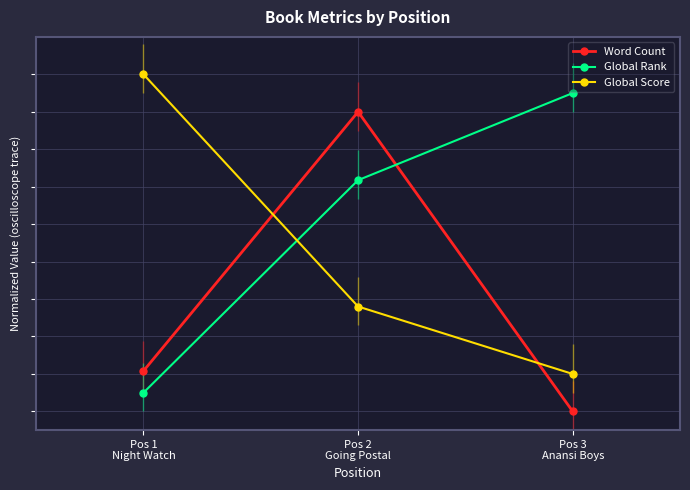

Between Pos 1
Night Watch and Pos 3
Anansi Boys, which series saw the biggest shift?

Global Rank